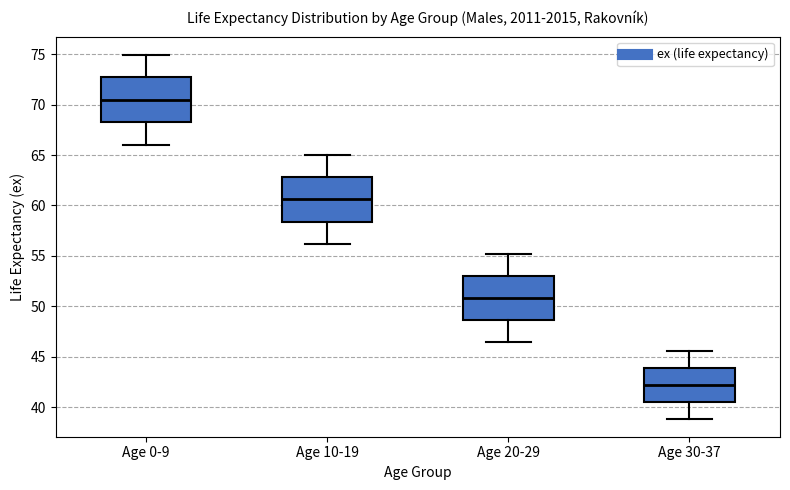

Reading left to right, read every box against the y-axis: the position of its median line, the range the box covers, and the ends of its whiskers. The values are not printed on the chart, so give them approximately, as read against the axis.

Age 0-9: median 70.5, box 68.5 to 72.5, whiskers 66.0 to 75.0
Age 10-19: median 60.5, box 58.5 to 63.0, whiskers 56.0 to 65.0
Age 20-29: median 51.0, box 48.5 to 53.0, whiskers 46.5 to 55.0
Age 30-37: median 42.0, box 40.5 to 44.0, whiskers 39.0 to 45.5